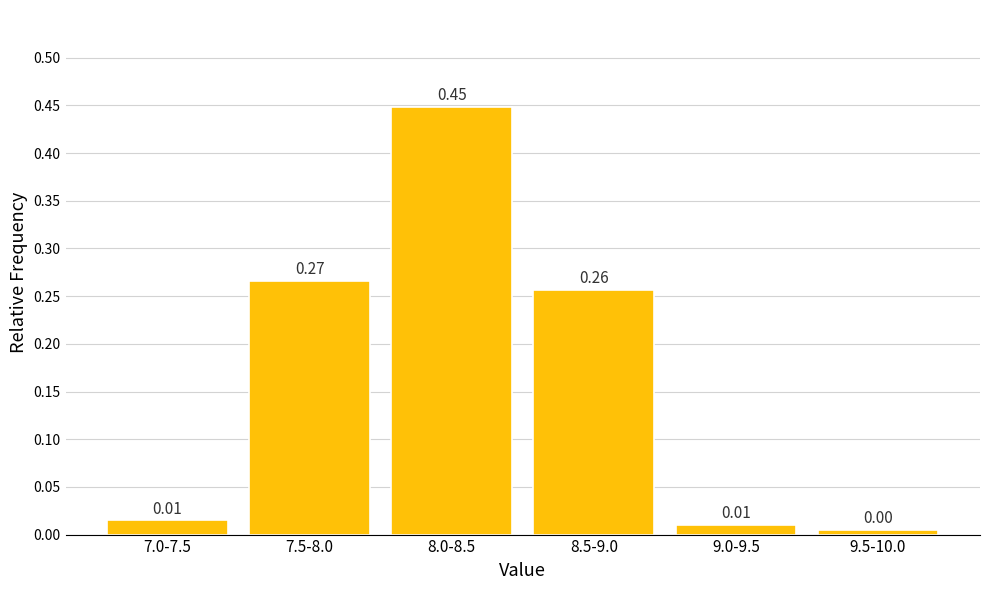

What is the sum of all values?

1.0